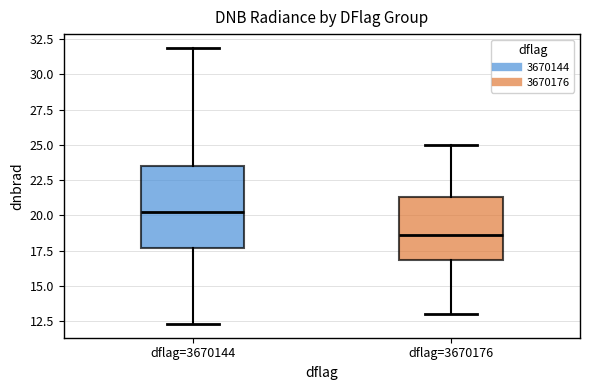

Which box's median line is the highest?

dflag=3670144